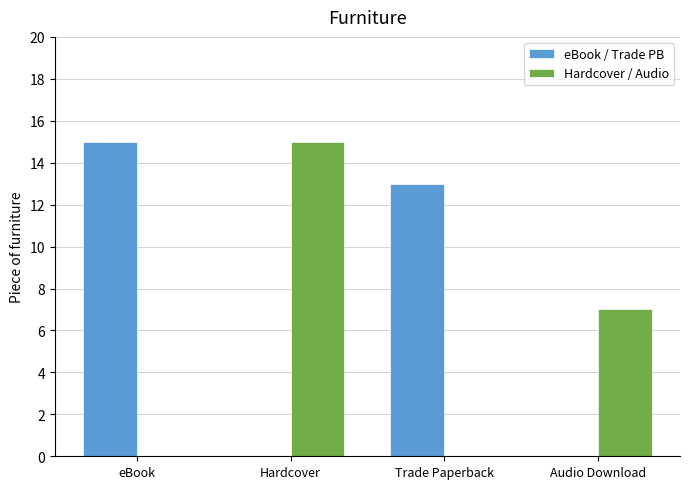

The eBook / Trade PB series shows 0 at Audio Download. True or false?

True